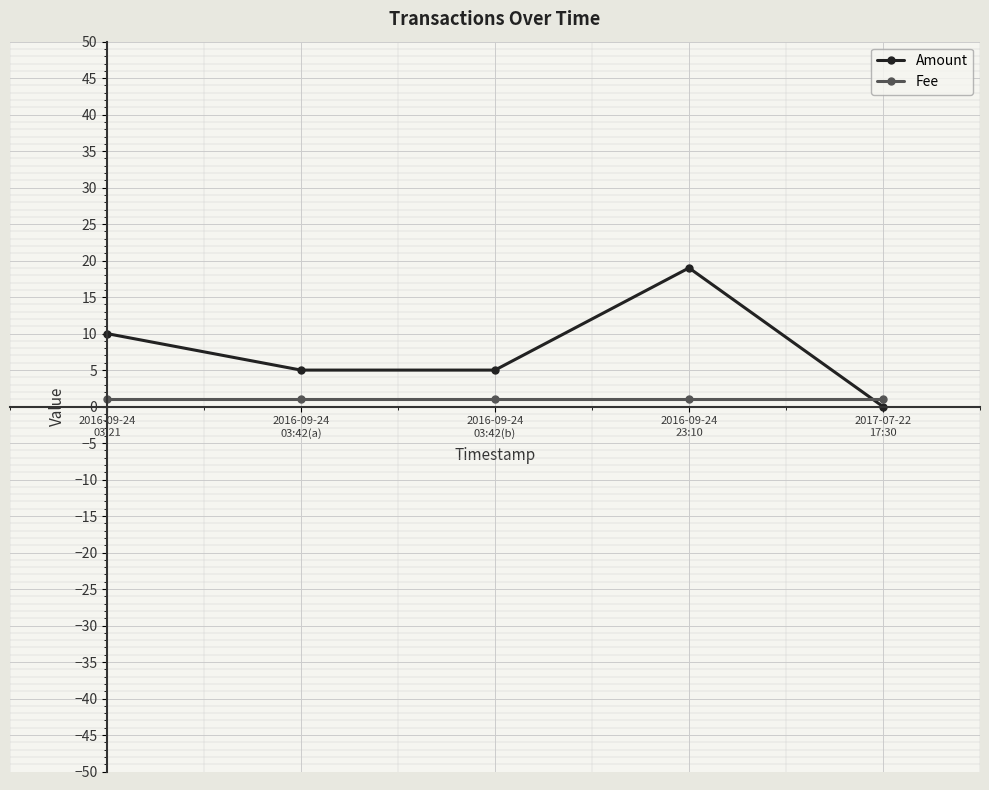

What is the approximate value of Fee at 2016-09-24
23:10?

1